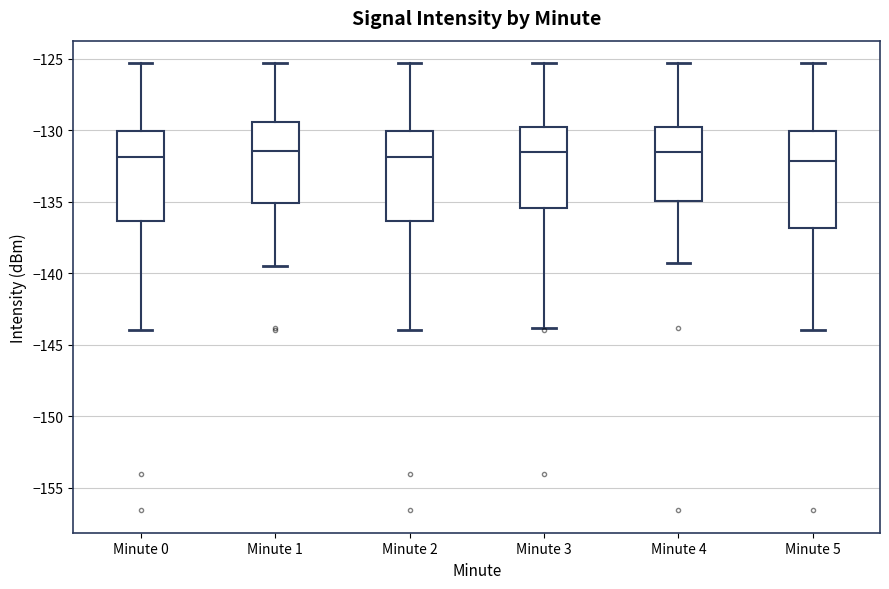

Where does the median line of the box for Minute 1 sit on the y-axis? The values are not printed on the chart, so give them approximately, as read against the axis.

-131.5